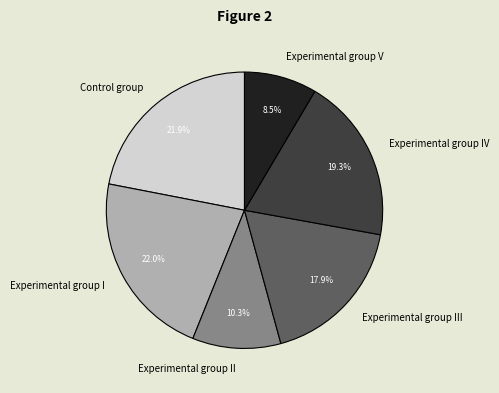

Approximately how many times larger is the value at Experimental group IV compared to Experimental group V?

2.3